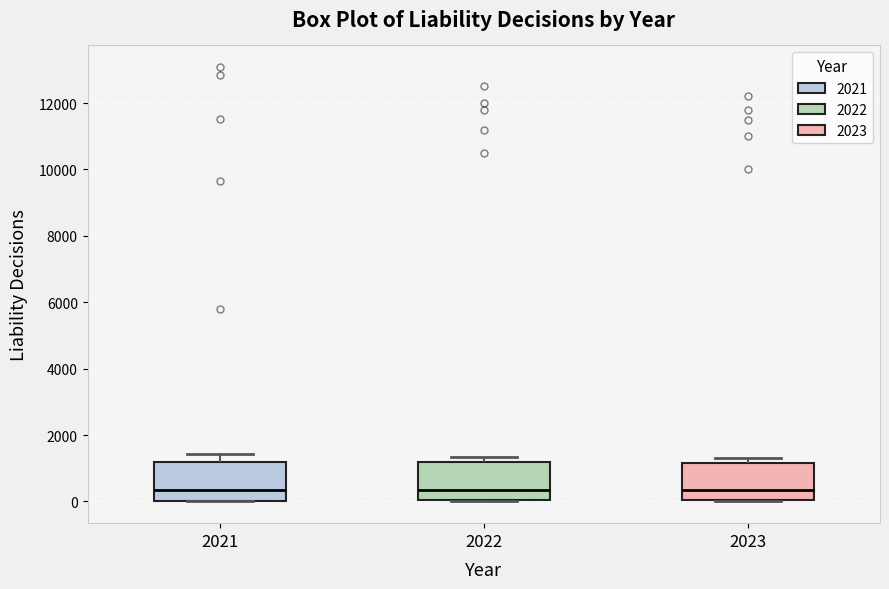

Reading left to right, transcribe this box plot: for each box, give where its median line is, the range the box spans, and where its two whiskers end, as read against the y-axis. The values are not printed on the chart, so give them approximately, as read against the axis.

2021: median 400, box 0 to 1200, whiskers 0 to 1400
2022: median 400, box 0 to 1200, whiskers 0 to 1400
2023: median 400, box 0 to 1200, whiskers 0 to 1400